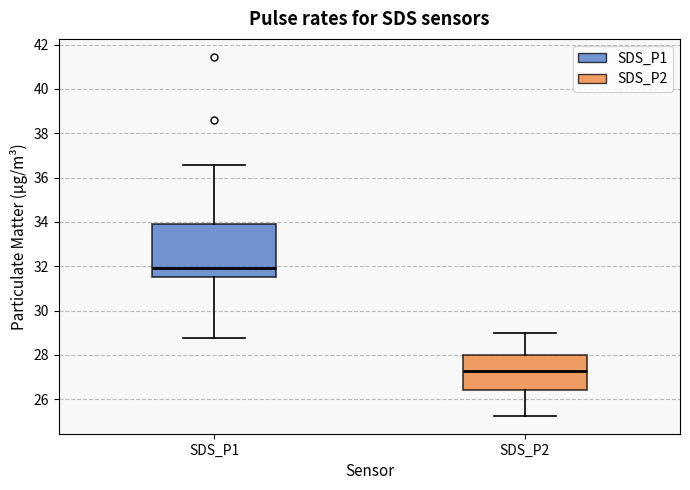

Reading left to right, transcribe this box plot: for each box, give where its median line is, the range the box spans, and where its two whiskers end, as read against the y-axis. The values are not printed on the chart, so give them approximately, as read against the axis.

SDS_P1: median 32.0, box 31.6 to 34.0, whiskers 28.8 to 36.6
SDS_P2: median 27.2, box 26.4 to 28.0, whiskers 25.2 to 29.0